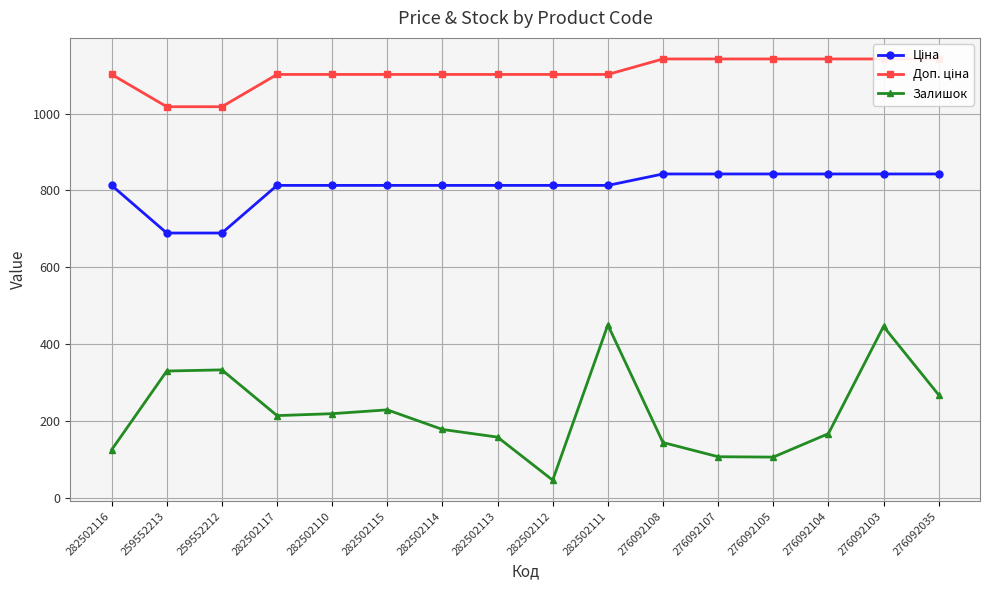

Is the value of Ціна at 282502115 greater than the value of Доп. ціна at 282502110?

No